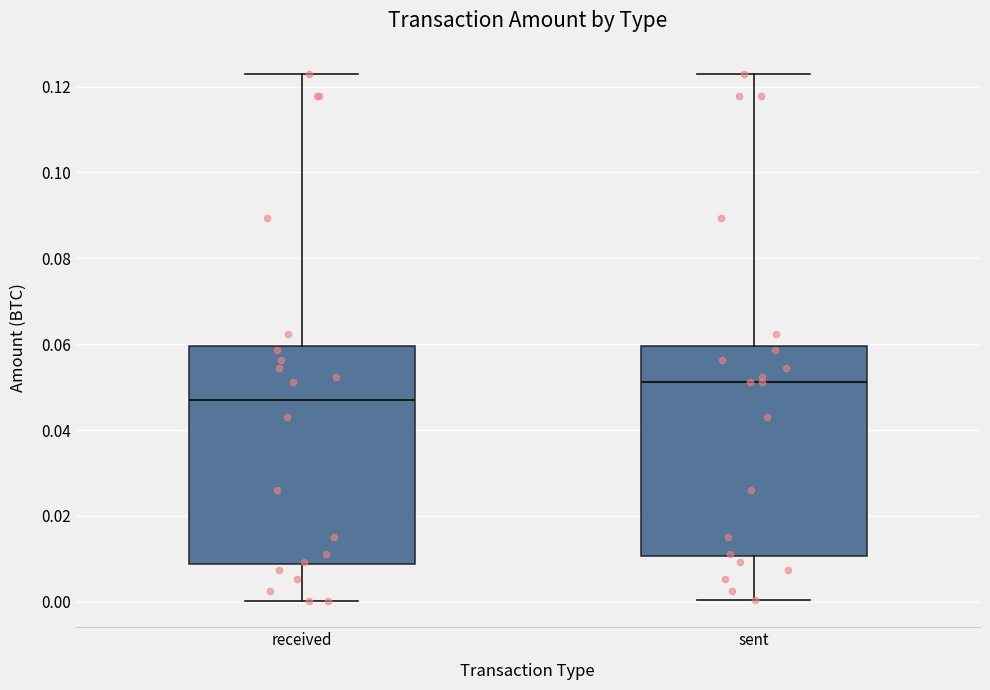

Where does the median line of the box for sent sit on the y-axis? The values are not printed on the chart, so give them approximately, as read against the axis.

0.052